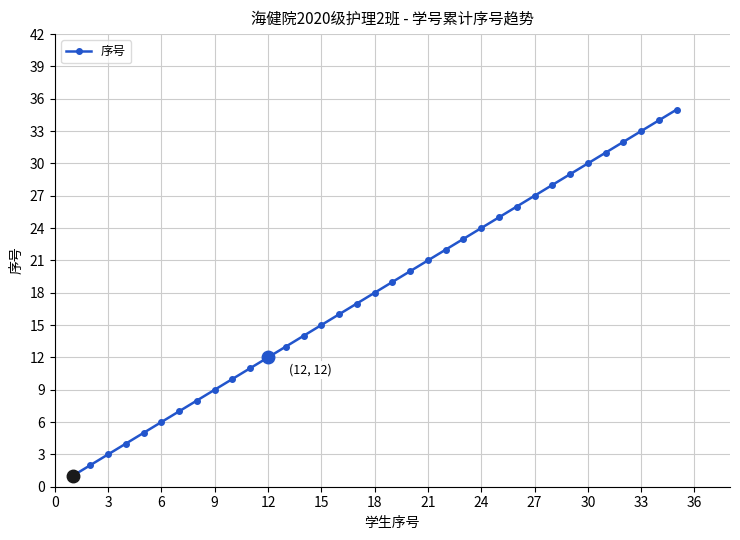

Reading right to left, extract all data points from this chart.

35	34	33	32	31	30	29	28	27	26	25	24	23	22	21	20	19	18	17	16	15	14	13	12	11	10	9	8	7	6	5	4	3	2	1